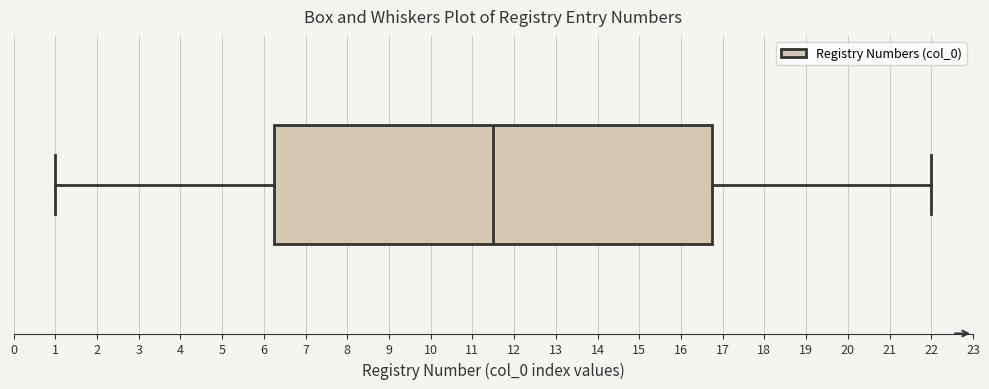

Where is the left edge of the box on the x-axis? The values are not printed on the chart, so give them approximately, as read against the axis.

6.3